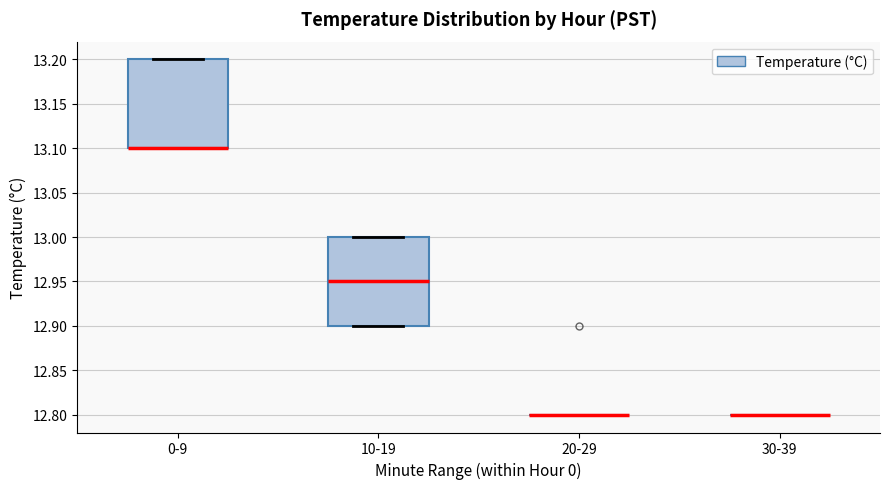

Reading left to right, transcribe this box plot: for each box, give where its median line is, the range the box spans, and where its two whiskers end, as read against the y-axis. The values are not printed on the chart, so give them approximately, as read against the axis.

0-9: median 13.10 (drawn on the box's lower edge), box 13.10 to 13.20, whiskers 13.10 to 13.20
10-19: median 12.95, box 12.90 to 13.00, whiskers 12.90 to 13.00
20-29: box collapsed to a line at 12.80, whiskers 12.80 to 12.80
30-39: box collapsed to a line at 12.80, whiskers 12.80 to 12.80